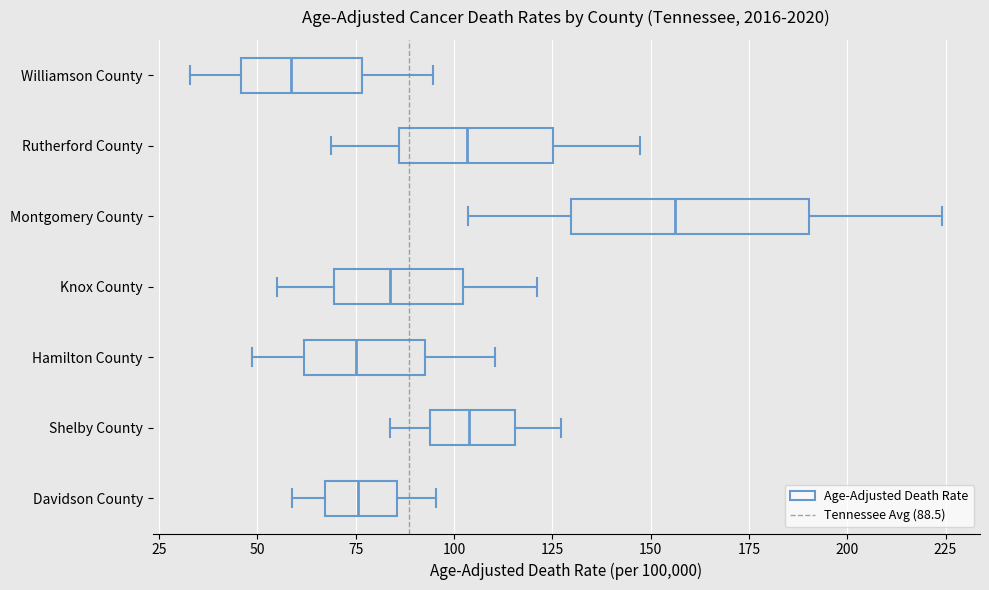

Reading bottom to top, read every box against the x-axis: the position of its median line, the range the box covers, and the ends of its whiskers. The values are not printed on the chart, so give them approximately, as read against the axis.

Davidson County: median 75, box 65 to 85, whiskers 60 to 95
Shelby County: median 105, box 95 to 115, whiskers 85 to 125
Hamilton County: median 75, box 60 to 95, whiskers 50 to 110
Knox County: median 85, box 70 to 100, whiskers 55 to 120
Montgomery County: median 155, box 130 to 190, whiskers 105 to 225
Rutherford County: median 105, box 85 to 125, whiskers 70 to 145
Williamson County: median 60, box 45 to 75, whiskers 35 to 95